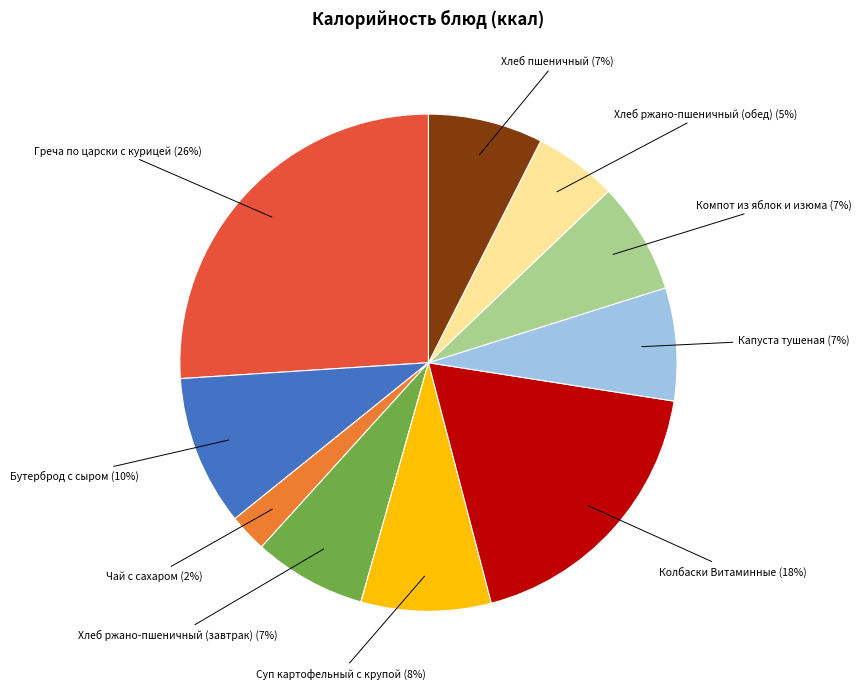

True or false: Хлеб пшеничный accounts for 7% of the total.

True